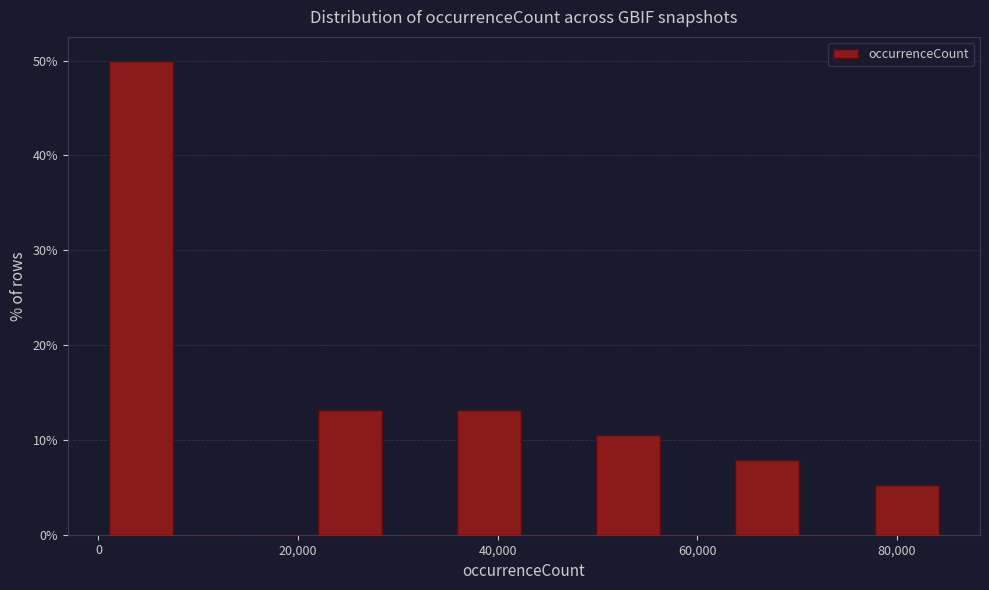

Read against the x-axis, roughly where is the centre of the tallest bar?

4000